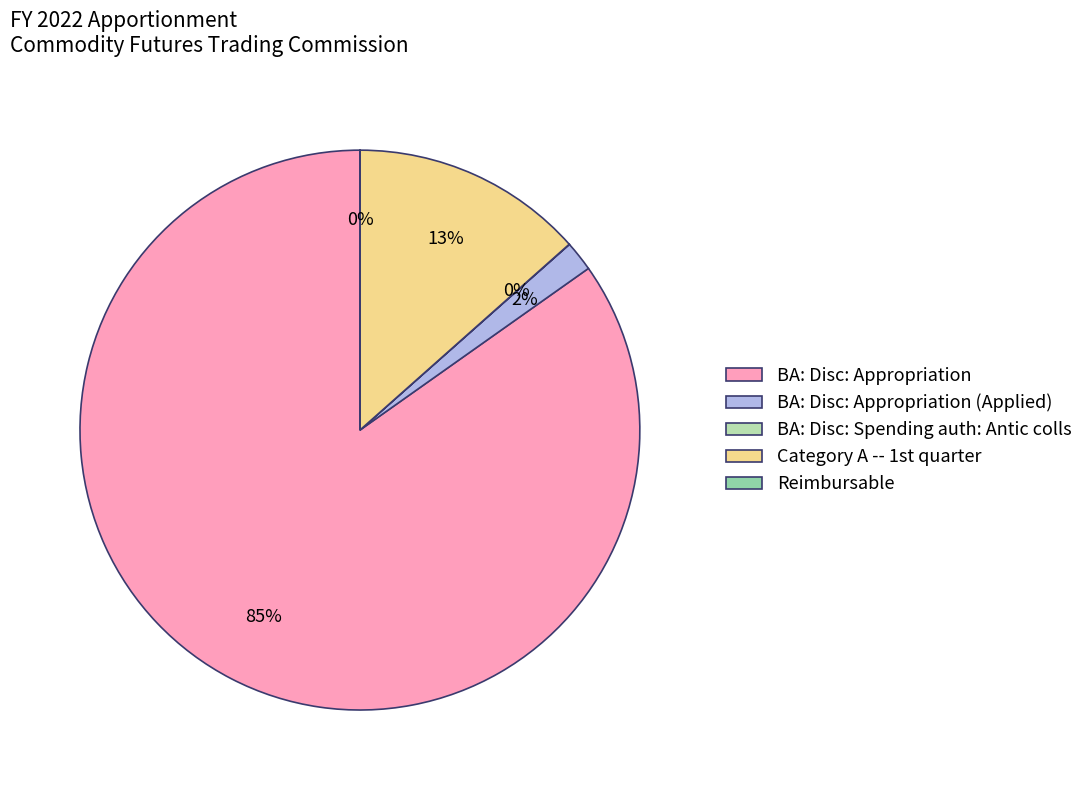

Is BA: Disc: Appropriation (Applied) the majority of the pie?

No